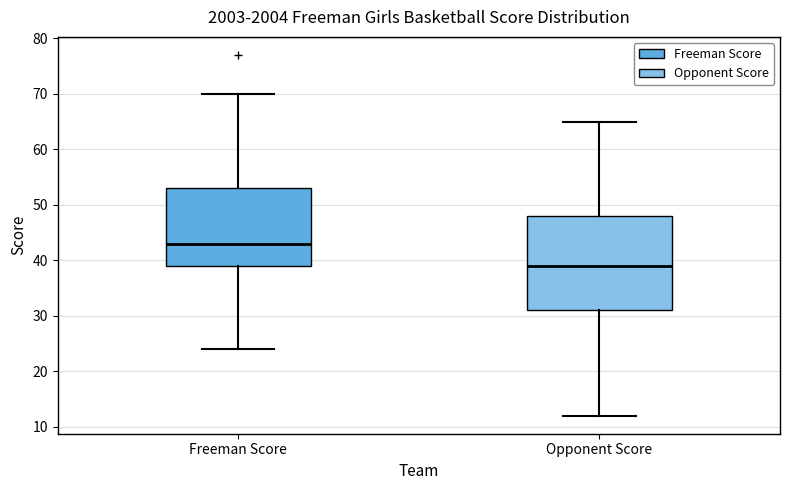

Reading left to right, transcribe this box plot: for each box, give where its median line is, the range the box spans, and where its two whiskers end, as read against the y-axis. The values are not printed on the chart, so give them approximately, as read against the axis.

Freeman Score: median 43, box 39 to 53, whiskers 24 to 70
Opponent Score: median 39, box 31 to 48, whiskers 12 to 65